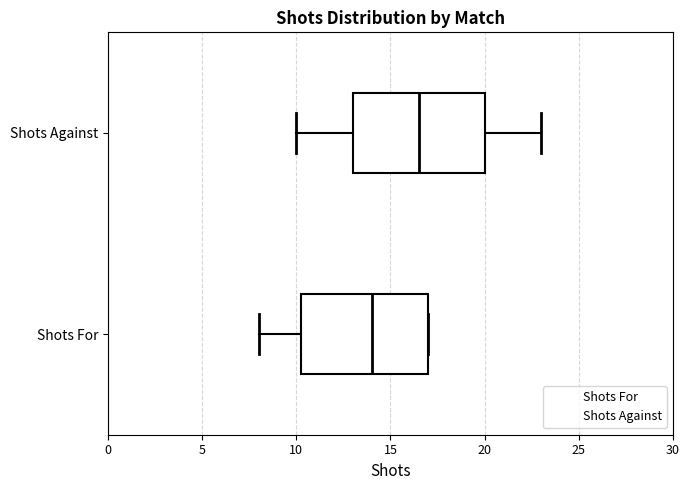

Reading bottom to top, transcribe this box plot: for each box, give where its median line is, the range the box spans, and where its two whiskers end, as read against the x-axis. The values are not printed on the chart, so give them approximately, as read against the axis.

Shots For: median 14.0, box 10.5 to 17.0, whiskers 8.0 to 17.0
Shots Against: median 16.5, box 13.0 to 20.0, whiskers 10.0 to 23.0